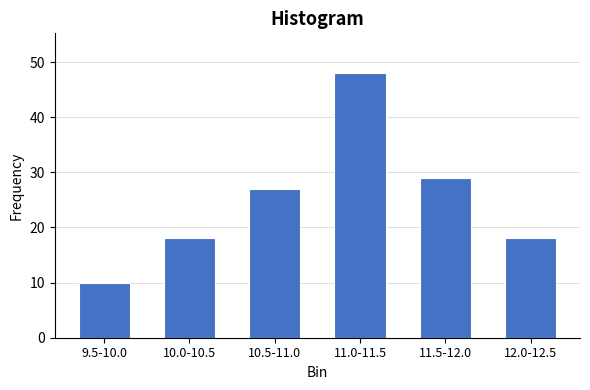

Reading right to left, list all the values displayed in this chart.

18	29	48	27	18	10